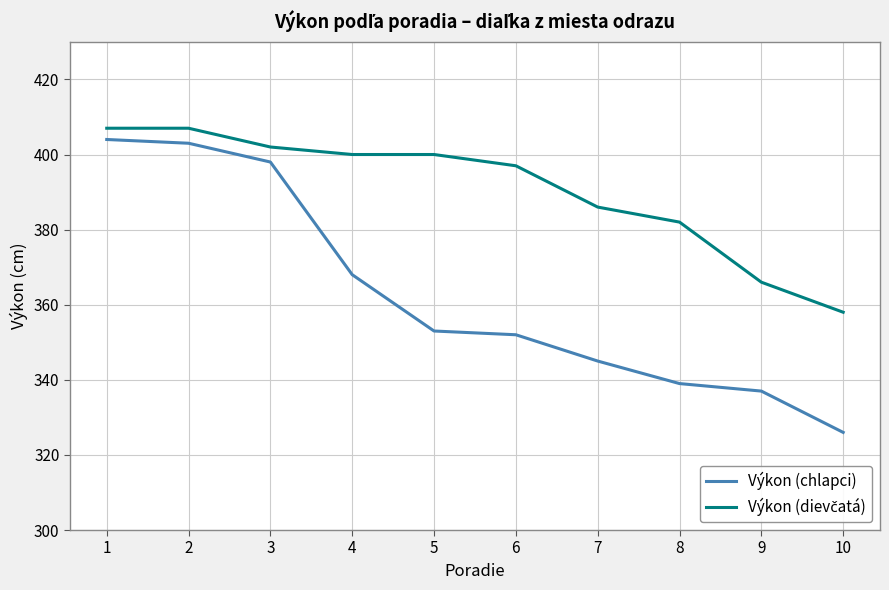

What is the minimum value shown in the chart?

326